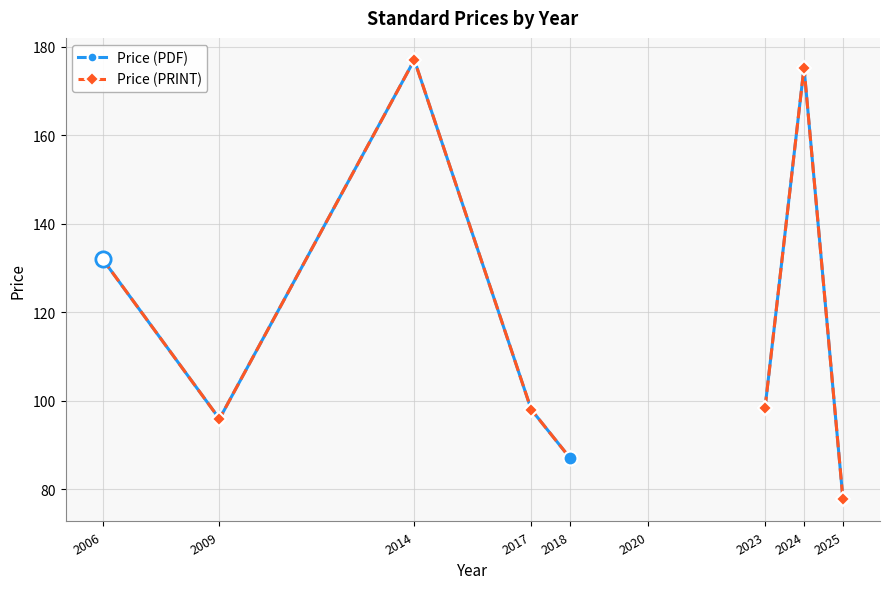

Rank the series at 2018 from lowest to highest value.

Price (PDF), Price (PRINT)